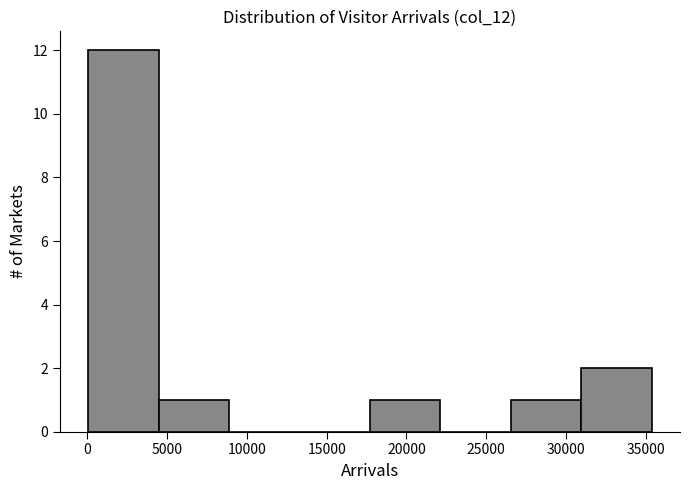

Reading left to right, transcribe this chart: for each bar, give the range it covers on the x-axis and its height. Neither the bar edges nor the heights are printed on the chart, so give them approximately, as read against the axes.

0 to 4500: 12
4500 to 9000: 1
9000 to 13500: 0
13500 to 17500: 0
17500 to 22000: 1
22000 to 26500: 0
26500 to 31000: 1
31000 to 35500: 2